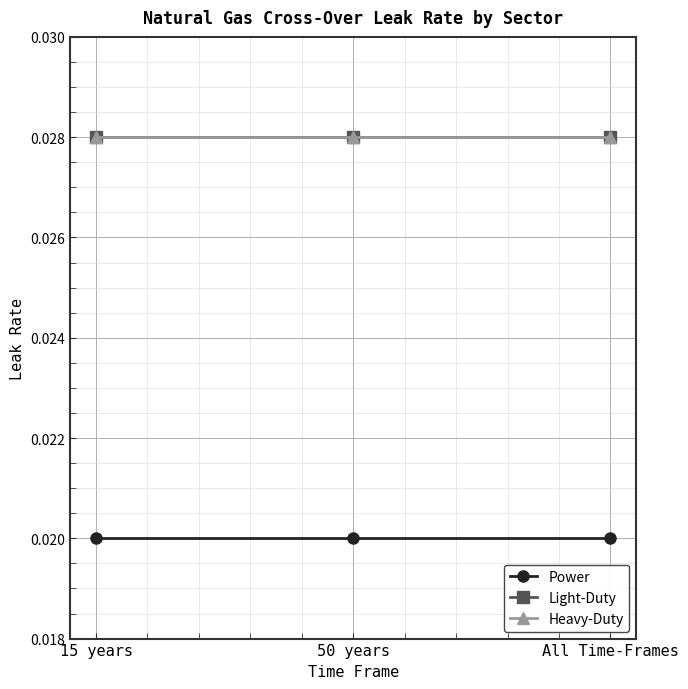

Is this an area chart (filled region under the line)?

No